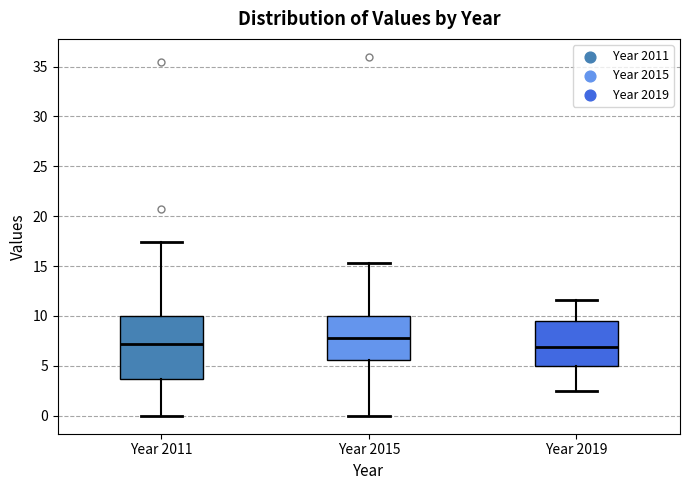

Comparing the boxes themselves (not the whiskers), which one is the tallest?

Year 2011